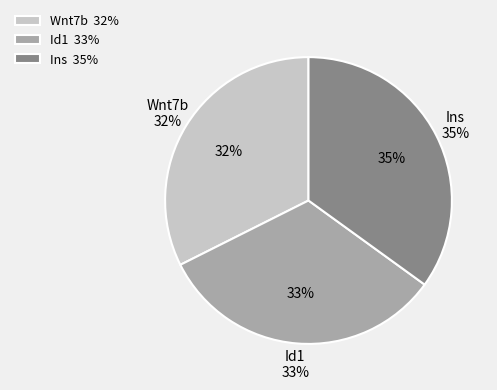

What is the ratio of the value at Wnt7b to the value at Ins?

0.9